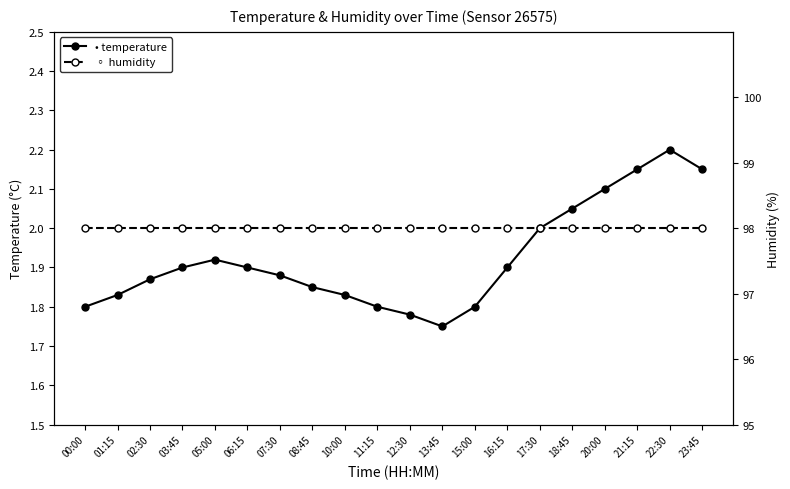

True or false: humidity has more than 1 interior local peaks.

False